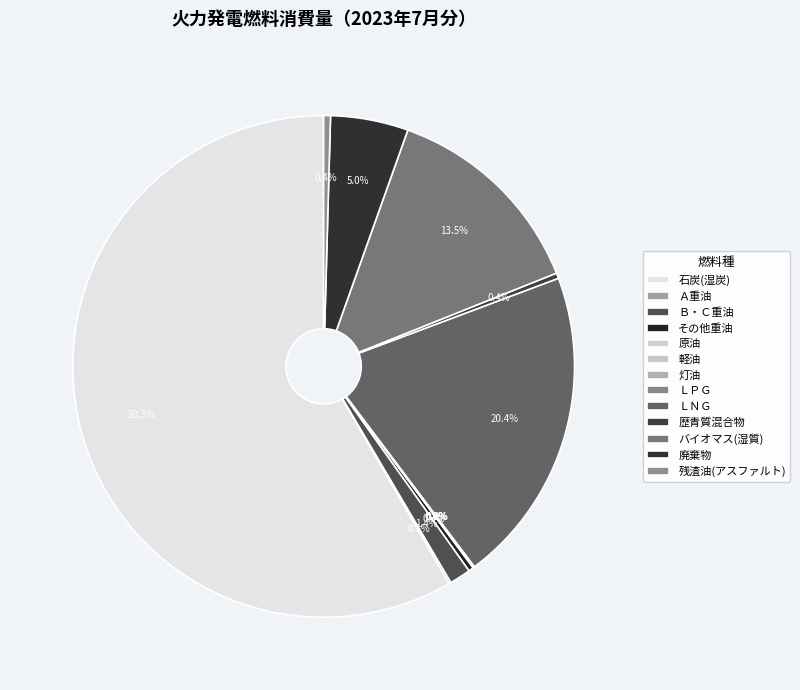

Which slice is the largest?

石炭(湿炭)